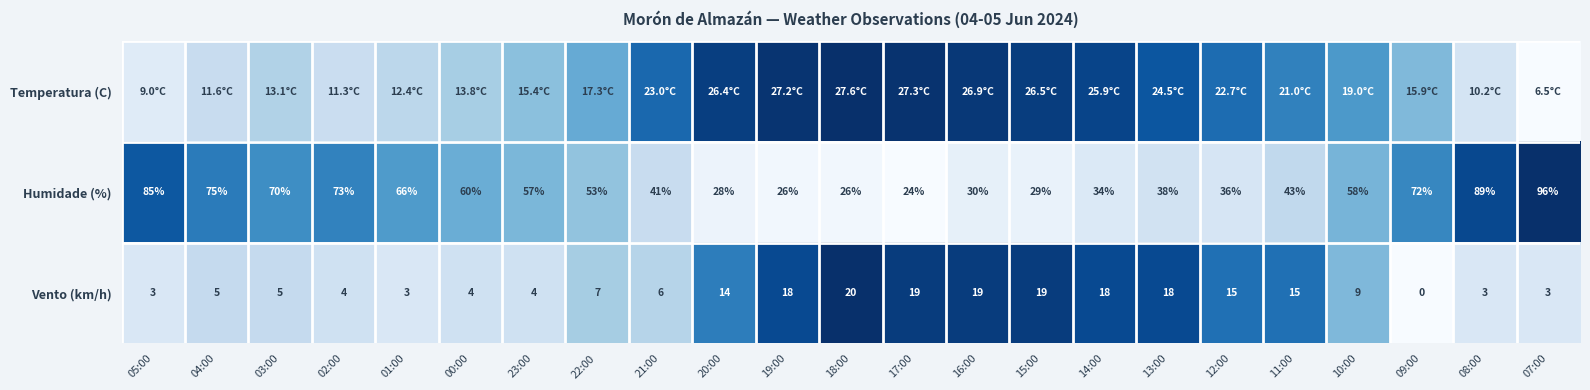

How many data points in Humidade (%) are less than 53?

11